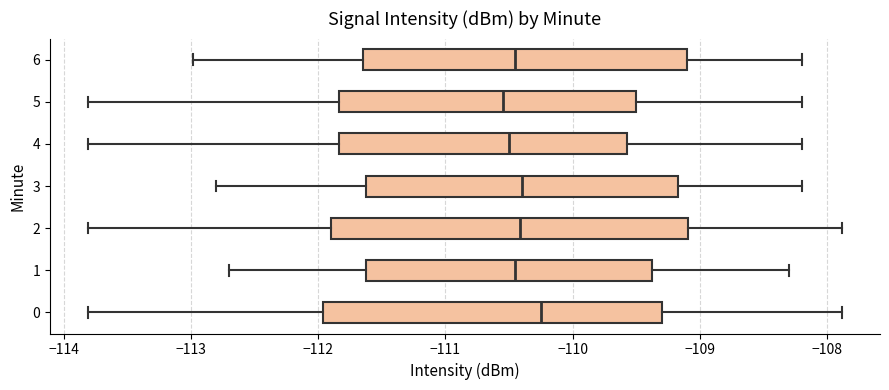

Comparing the boxes themselves (not the whiskers), which one is the widest?

2